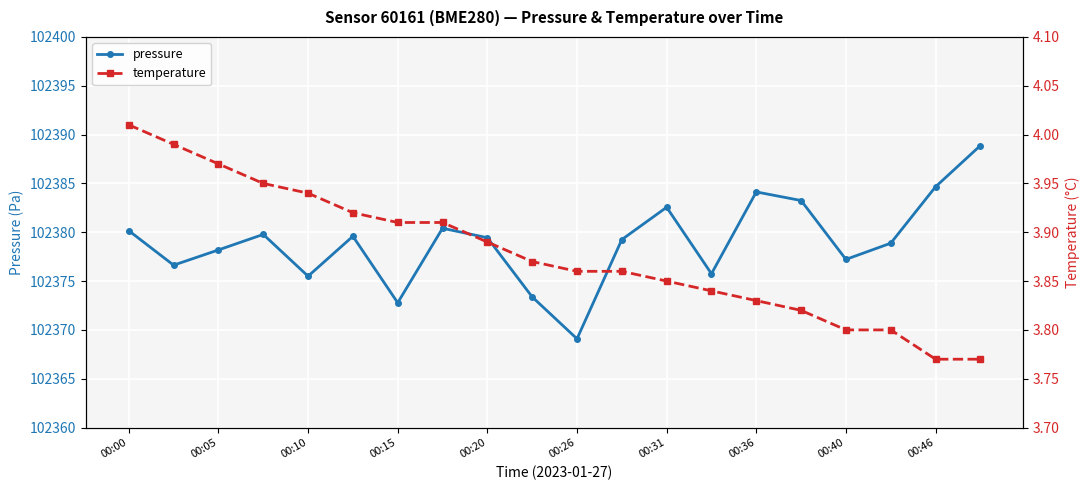

Which series has the largest total across all categories?

pressure